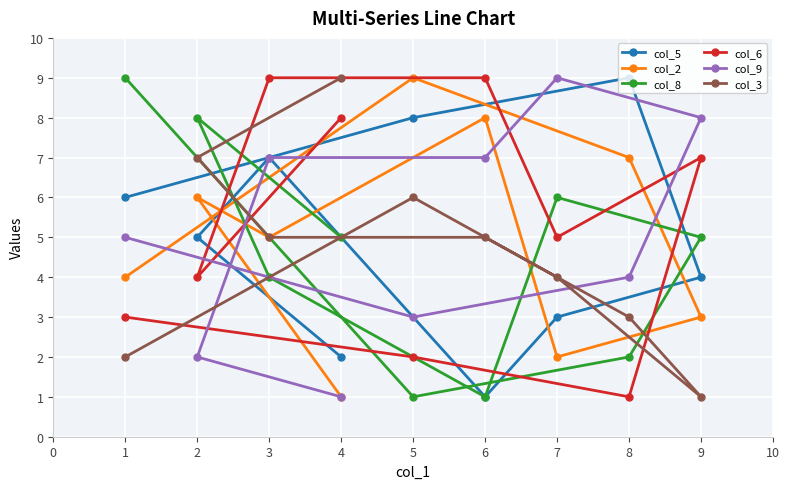

Which series changed the most between 6 and 9?

col_2